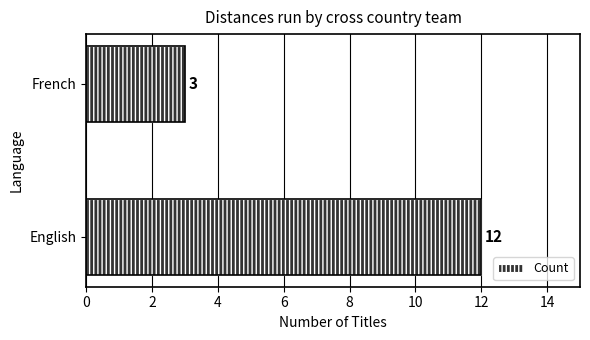

List the labels in order of value, largest first.

English, French